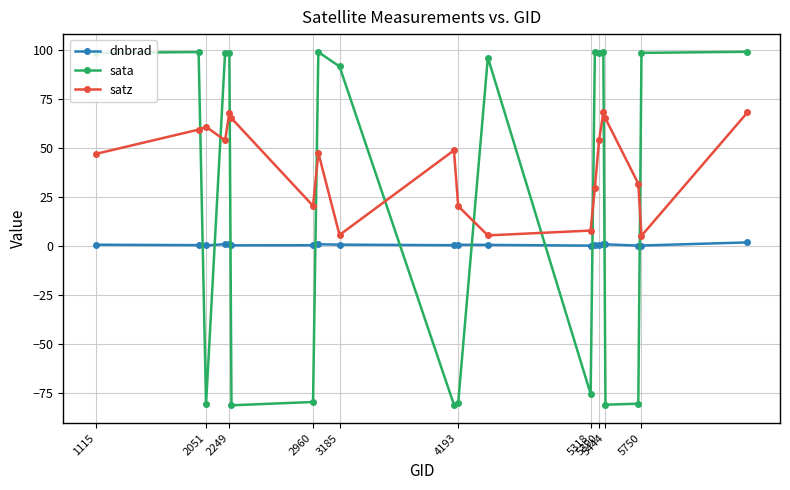

Which series has the largest total across all categories?

satz